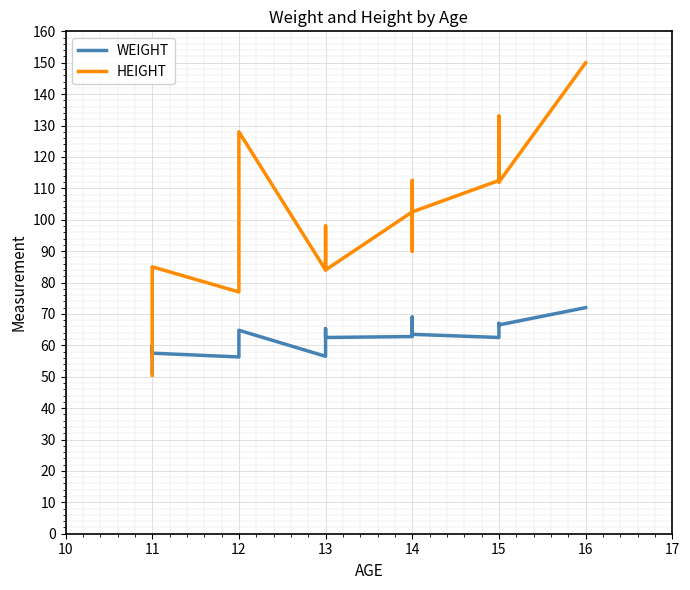

How many lines are shown in the chart?

2